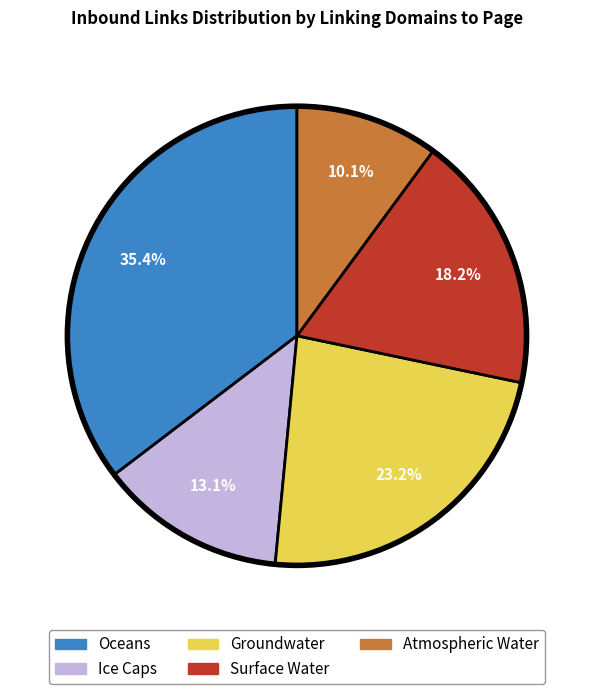

How much of the chart is everything except Oceans?

64.6%